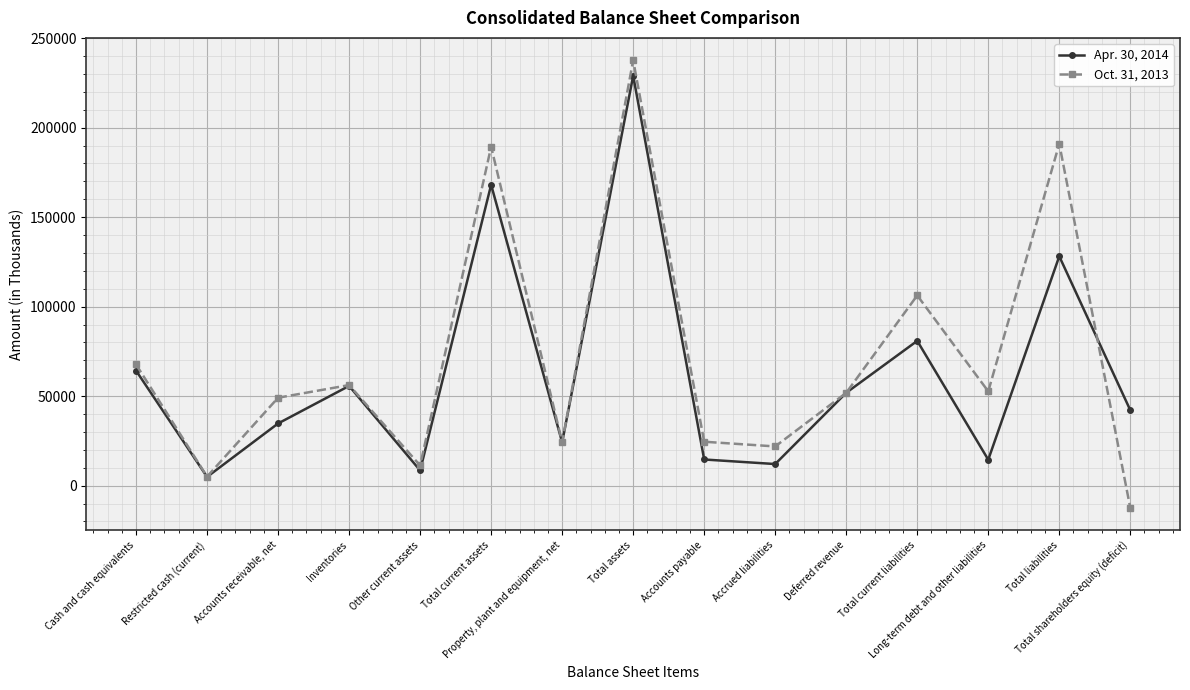

True or false: Apr. 30, 2014 and Oct. 31, 2013 cross at least once.

True